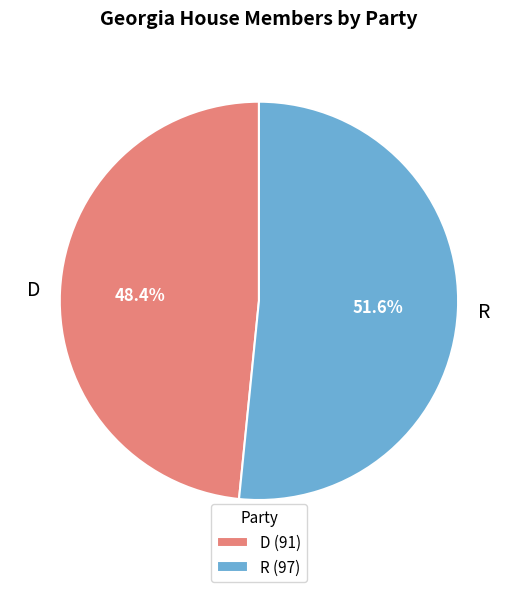

Between D and R, which is larger?

R